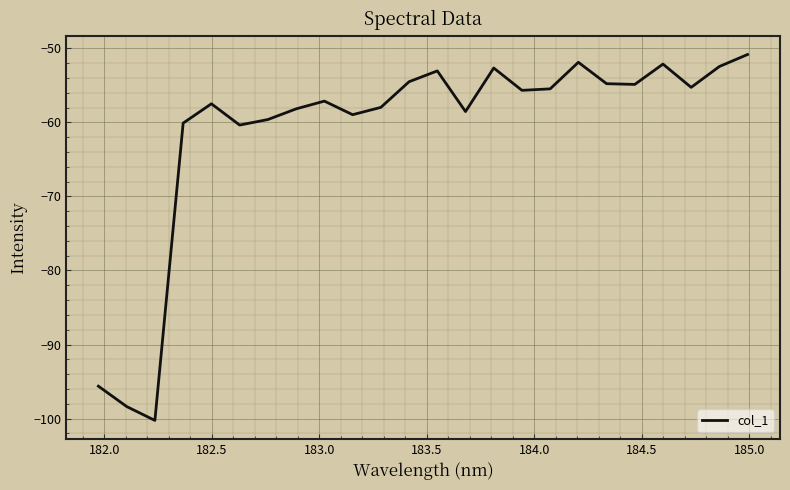

What is the smallest value displayed?

-100.2